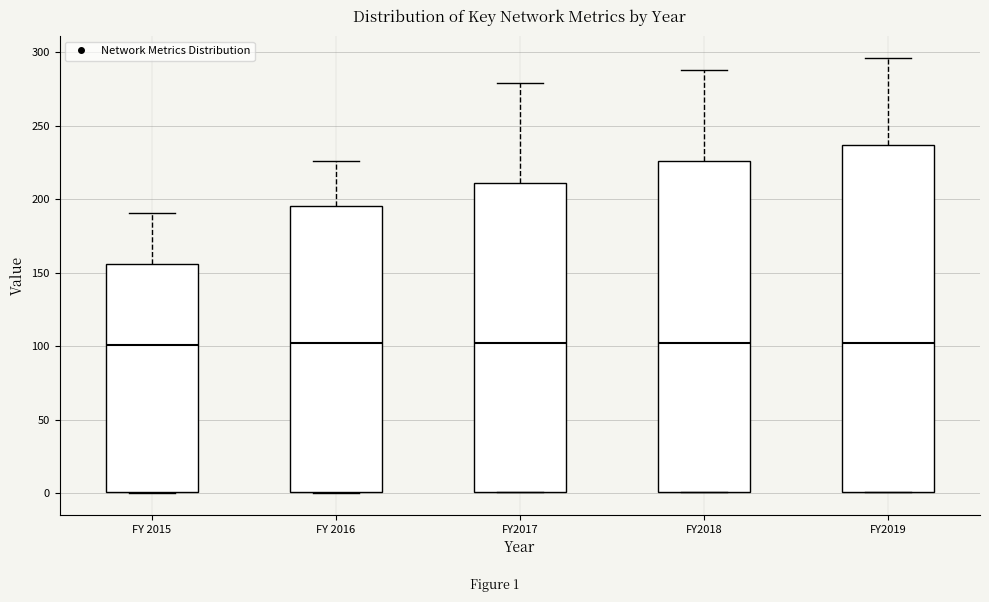

Reading left to right, read every box against the y-axis: the position of its median line, the range the box covers, and the ends of its whiskers. The values are not printed on the chart, so give them approximately, as read against the axis.

FY 2015: median 100, box 0 to 155, whiskers 0 to 190
FY 2016: median 100, box 0 to 195, whiskers 0 to 225
FY2017: median 100, box 0 to 210, whiskers 0 to 280
FY2018: median 100, box 0 to 225, whiskers 0 to 290
FY2019: median 100, box 0 to 235, whiskers 0 to 295